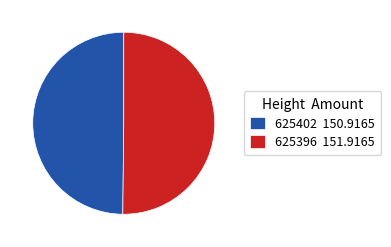

What is the ratio of the value at 625396 151.9165 to the value at 625402 150.9165?

1.0